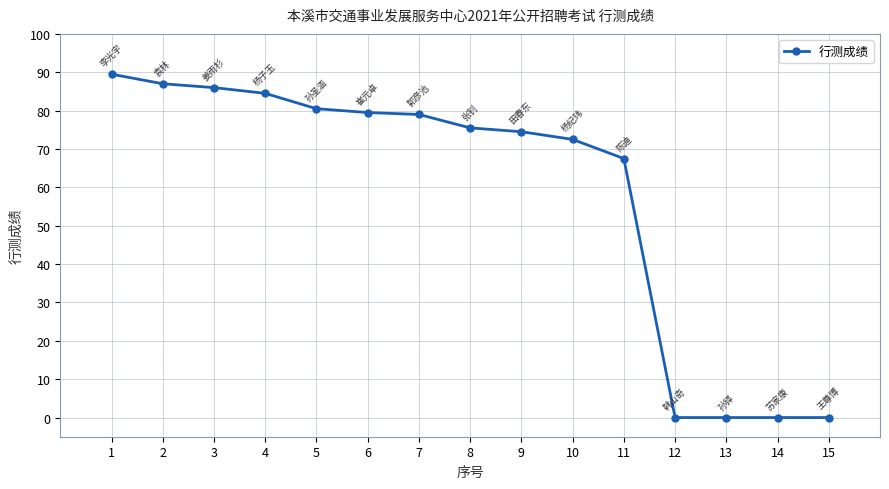

What is the greatest value displayed?

89.5